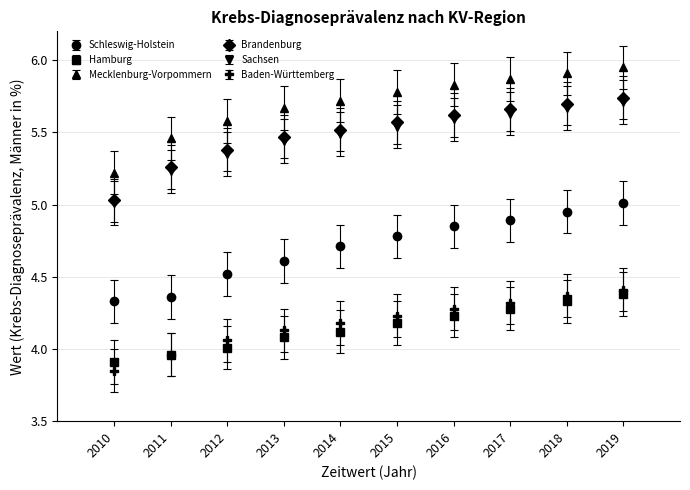

What is the spread (max minus min) of values at 2019?

1.6